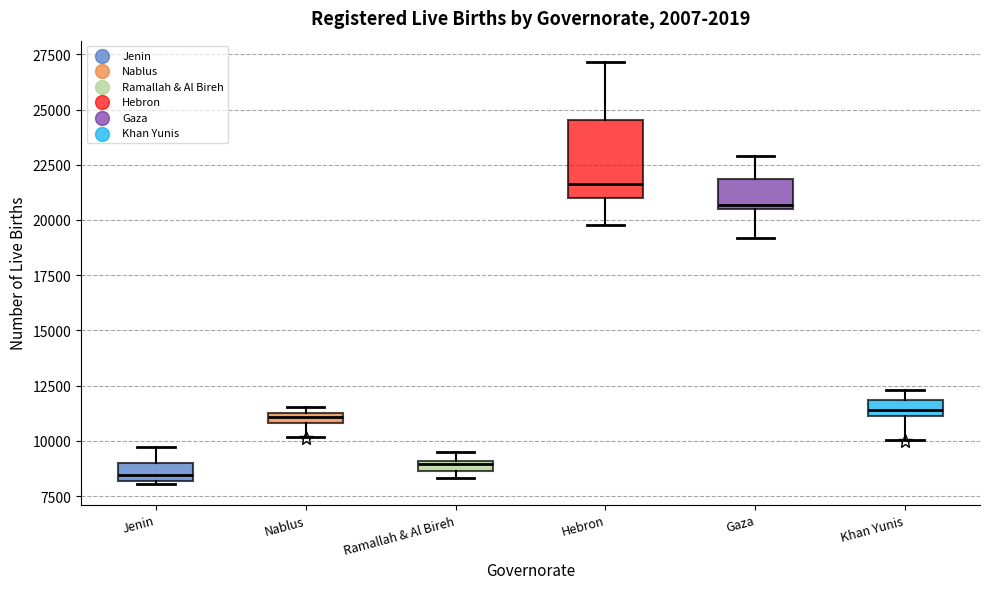

Where is the upper edge of the box for Nablus on the y-axis? The values are not printed on the chart, so give them approximately, as read against the axis.

11500